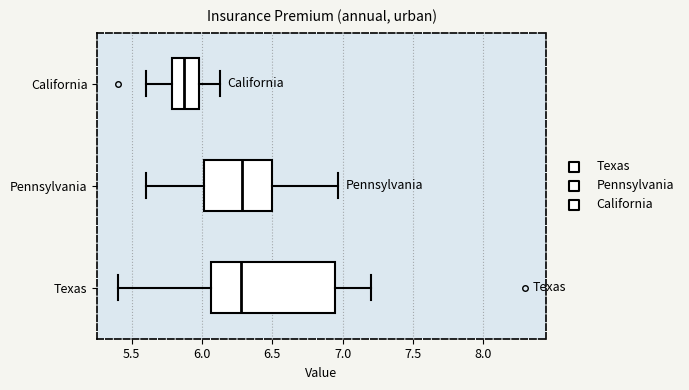

Which box has the furthest to the left median line?

California